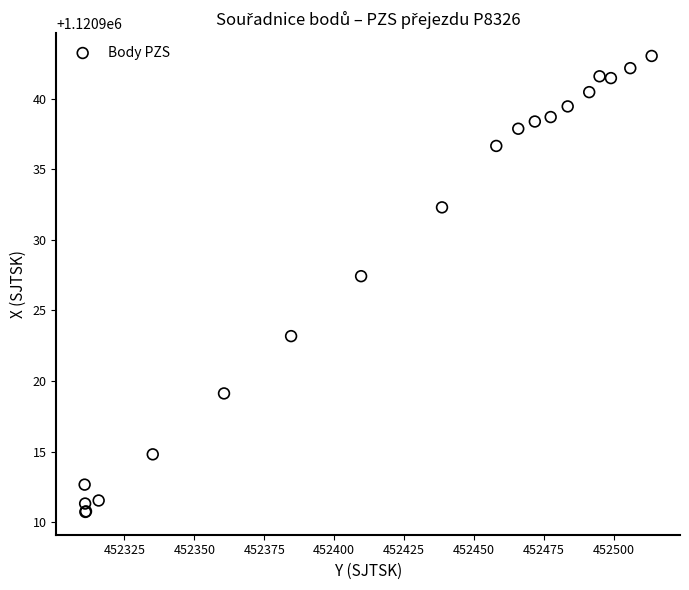

What Y value in the scatter plot is closest to 1120926?

1120927.4